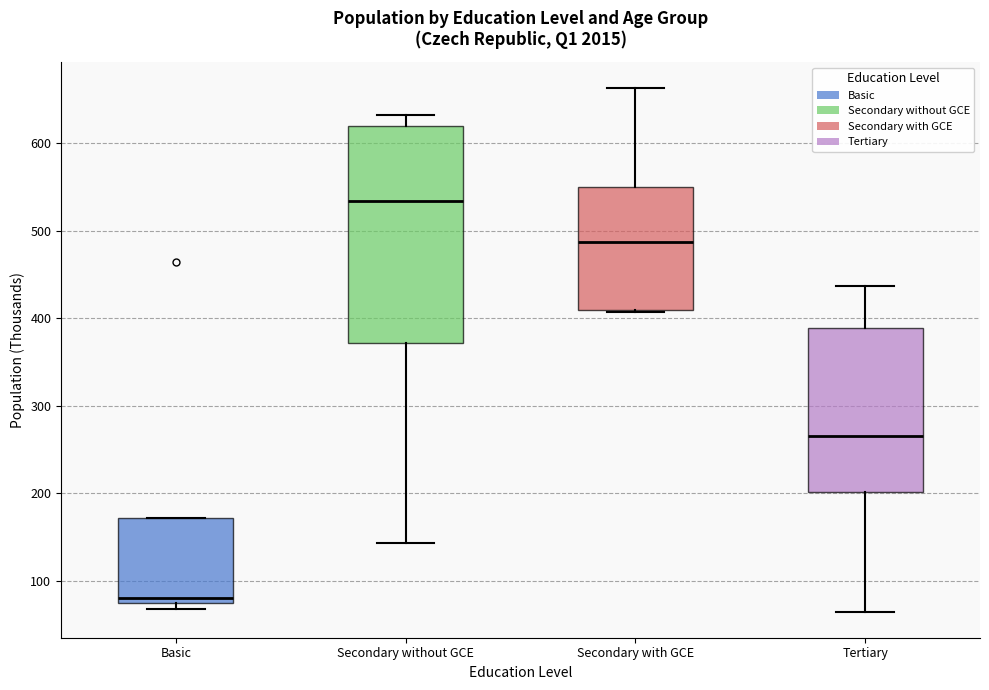

Reading left to right, read every box against the y-axis: the position of its median line, the range the box covers, and the ends of its whiskers. The values are not printed on the chart, so give them approximately, as read against the axis.

Basic: median 80, box 70 to 170, whiskers 70 (just below the box's lower edge) to 170
Secondary without GCE: median 530, box 370 to 620, whiskers 140 to 630
Secondary with GCE: median 490, box 410 to 550, whiskers 410 (just below the box's lower edge) to 660
Tertiary: median 270, box 200 to 390, whiskers 70 to 440